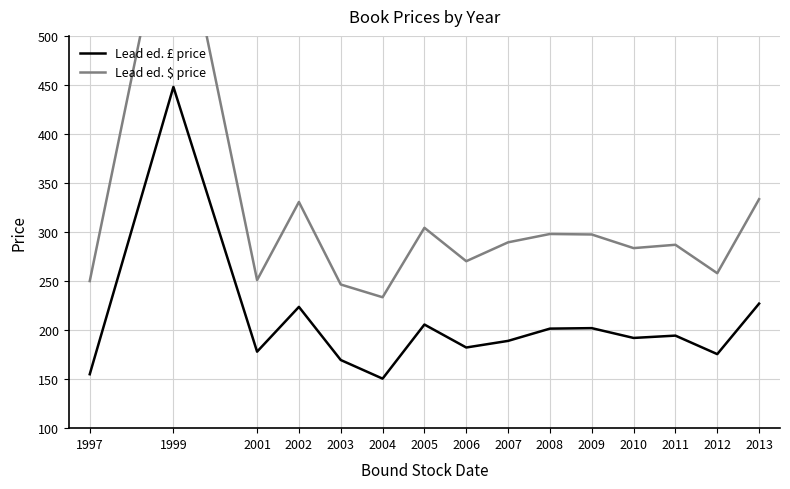

Which series has the widest spread of values?

Lead ed. $ price